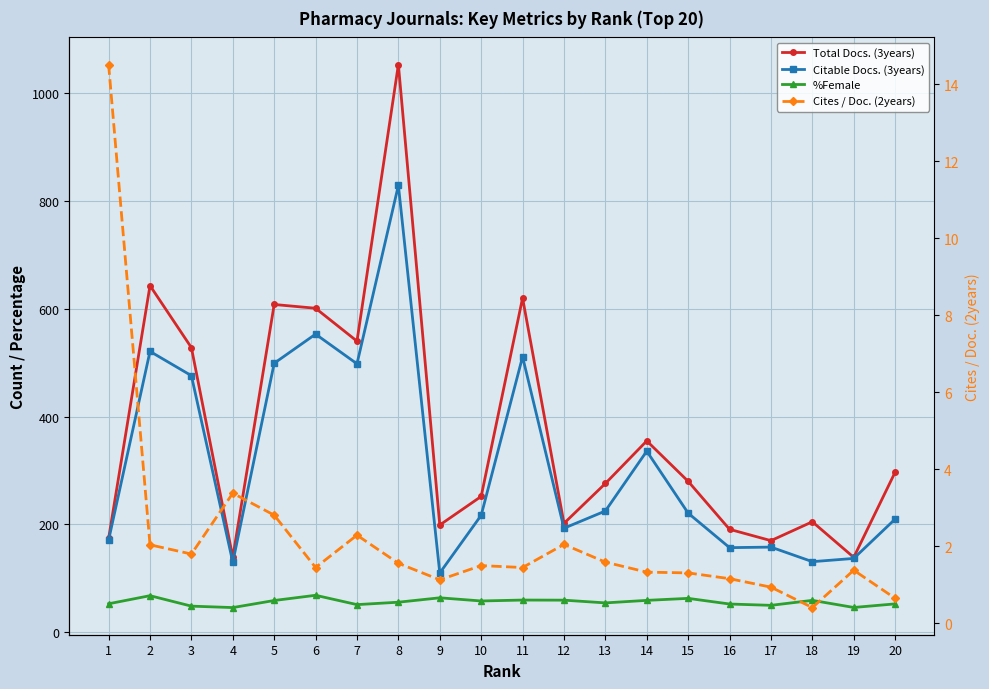

True or false: Total Docs. (3years) has more than 0 points higher than both neighbors.

True